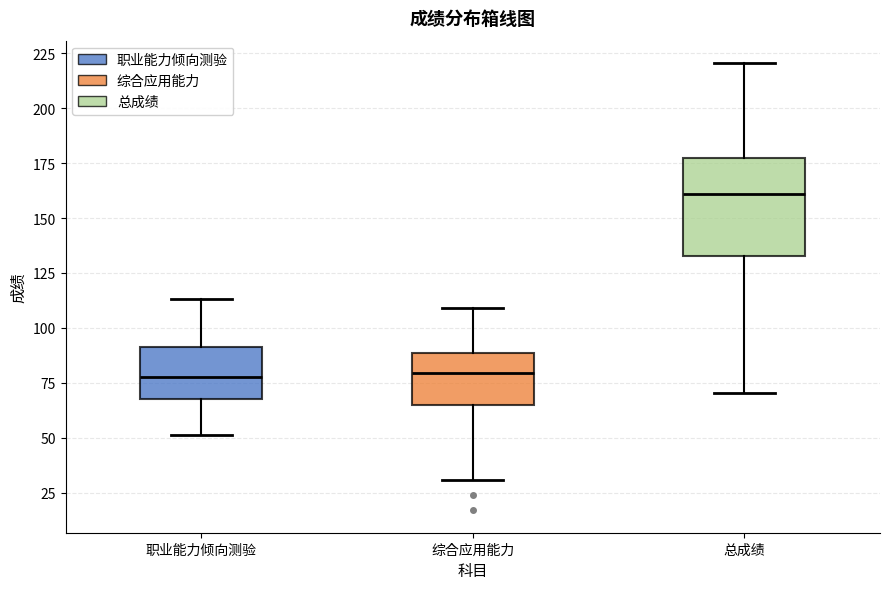

Where is the lower edge of the box for 综合应用能力 on the y-axis? The values are not printed on the chart, so give them approximately, as read against the axis.

65